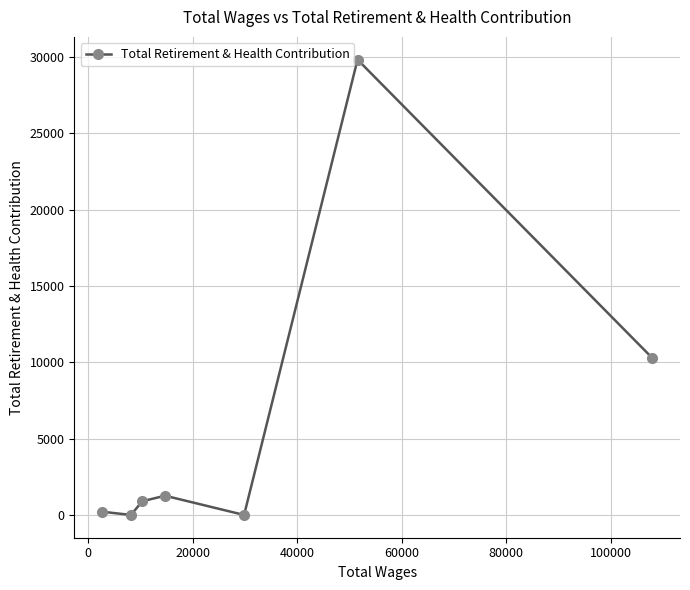

Reading left to right, transcribe all the data shown in this chart.

214.5	0.0	898.3	1260.0	0.0	29818.2	10268.5